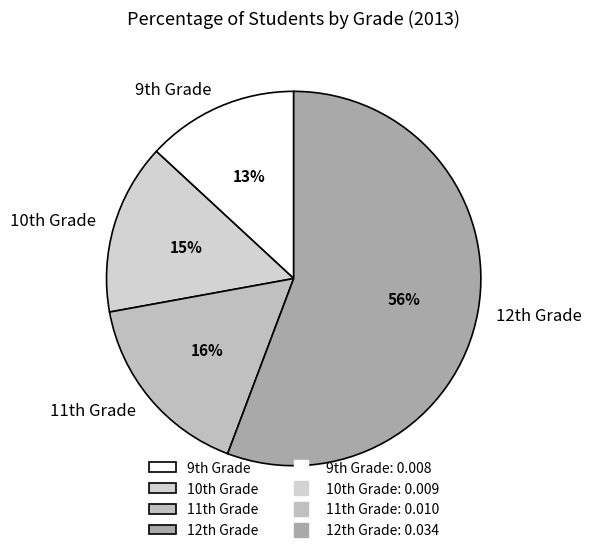

Count the number of slices in the pie.

4